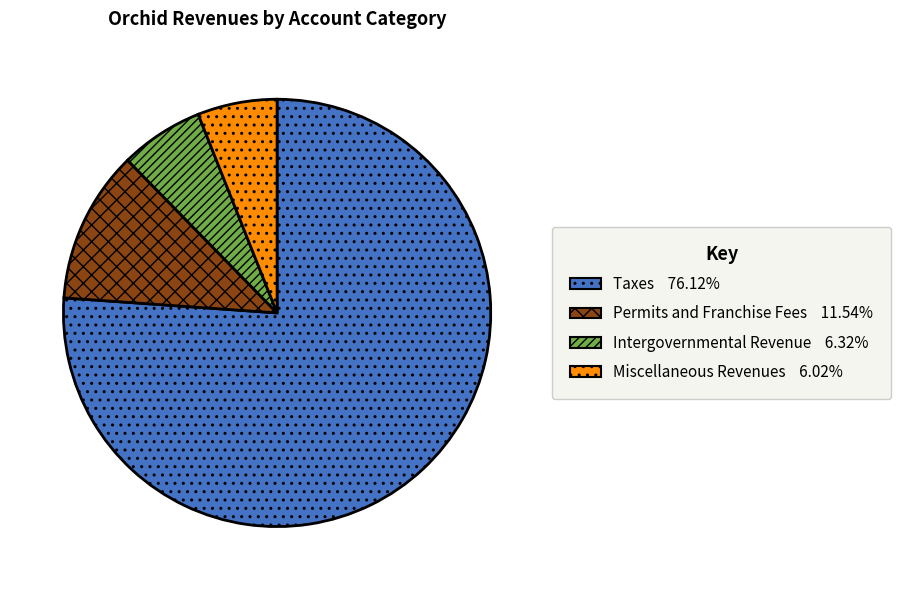

Approximately how many times larger is the value at Taxes compared to Intergovernmental Revenue?

12.1